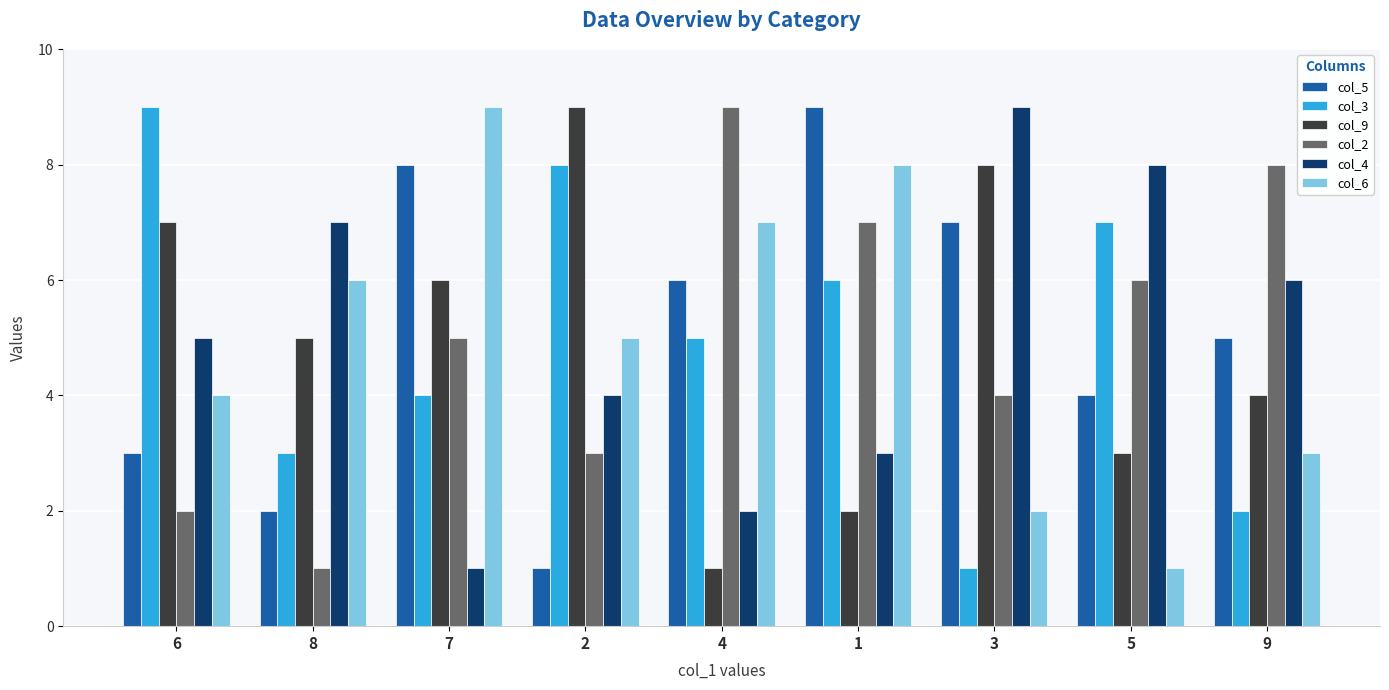

Where does the col_5 series first go above 5?

7